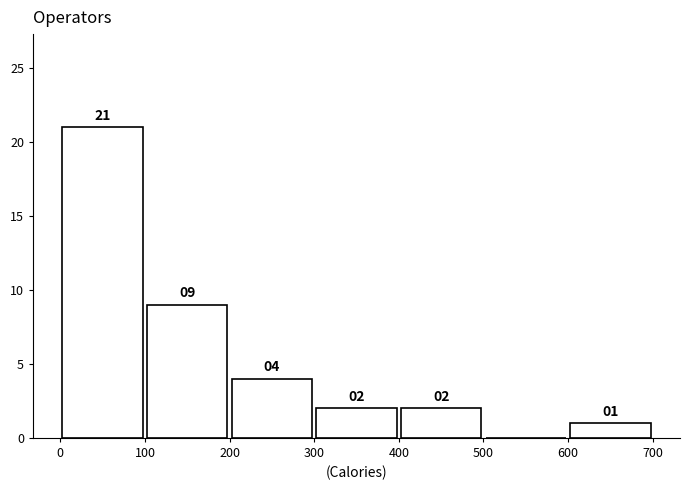

Which range on the x-axis has the tallest bar?

0 to 100